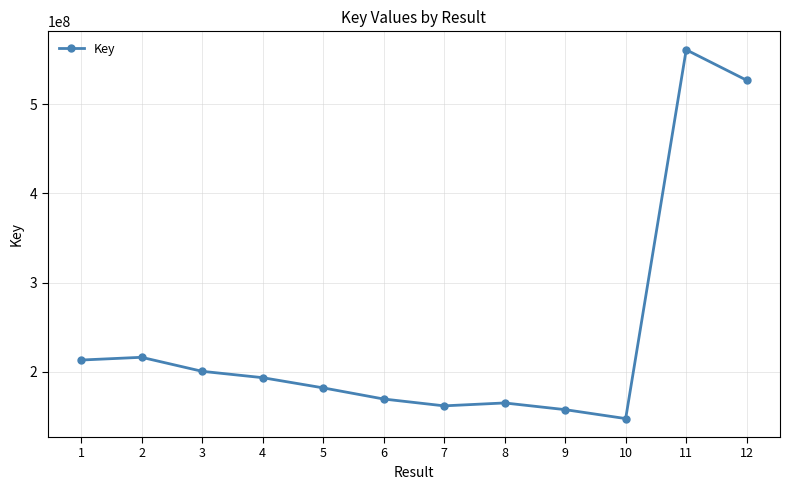

Between 12 and 9, which is larger?

12